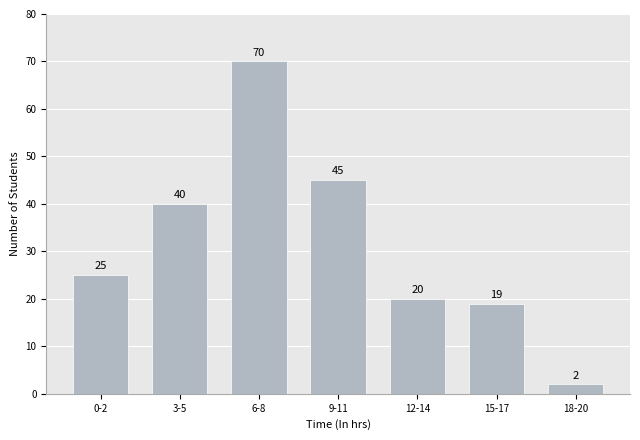

Reading right to left, extract all data points from this chart.

18-20=2	15-17=19	12-14=20	9-11=45	6-8=70	3-5=40	0-2=25